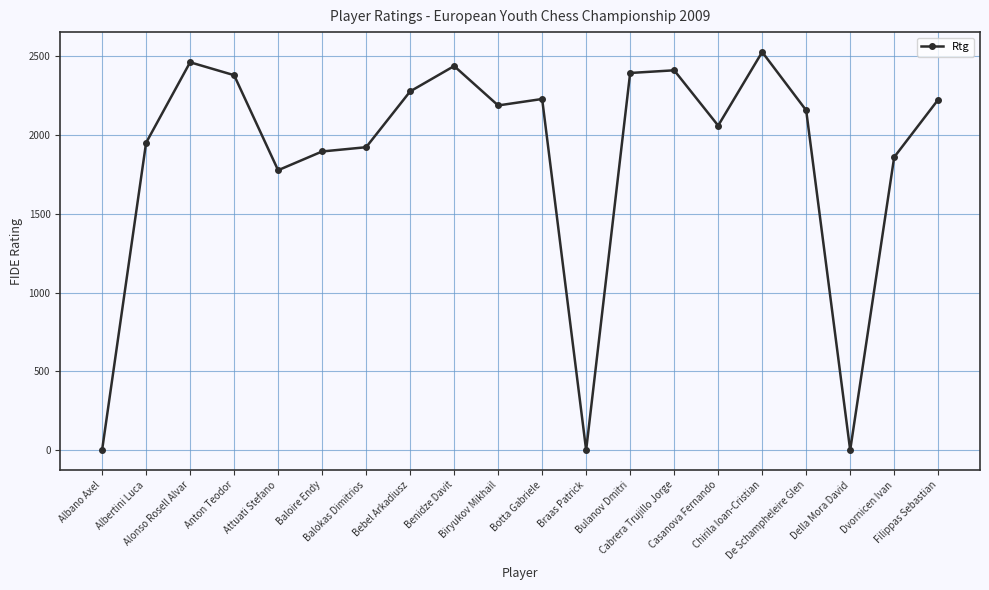

What is the average value?

1857